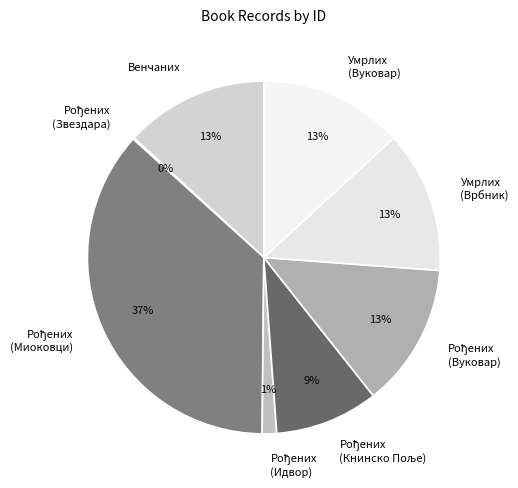

Does Умрлих (Вуковар) represent more than half of the total?

No